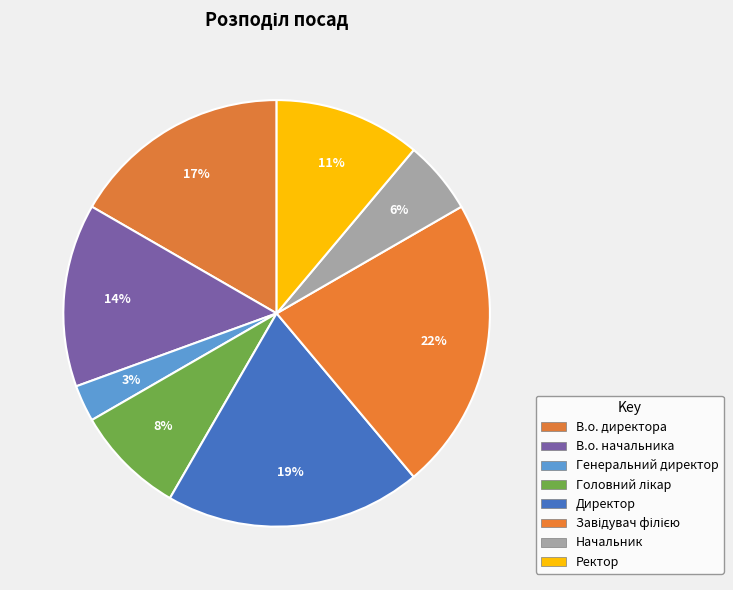

Does Генеральний директор account for over 50% of the chart?

No